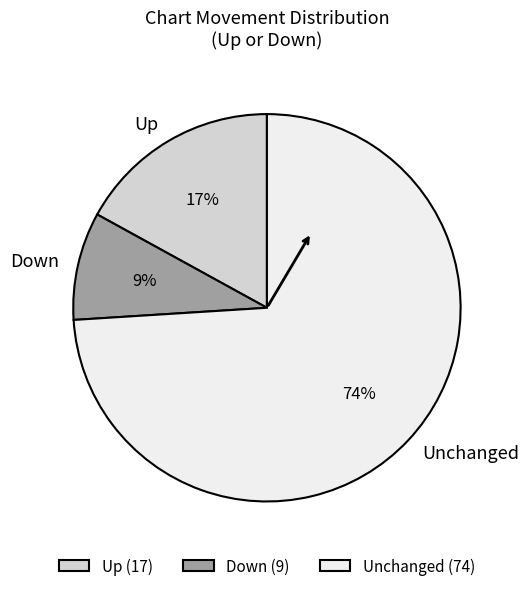

How many segments does this pie chart have?

3